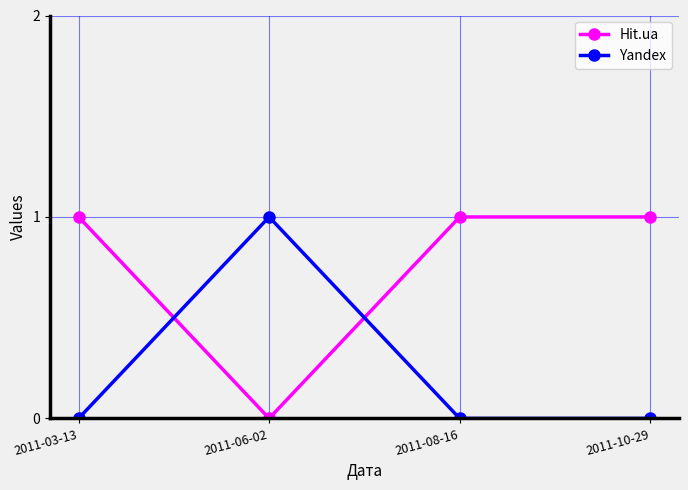

The Yandex series shows 0 at 2011-10-29. True or false?

True